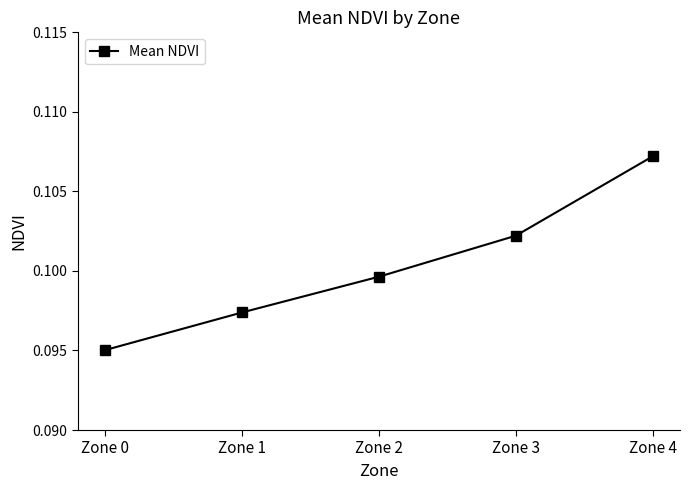

True or false: there are more than 0 points higher than both neighbors.

False